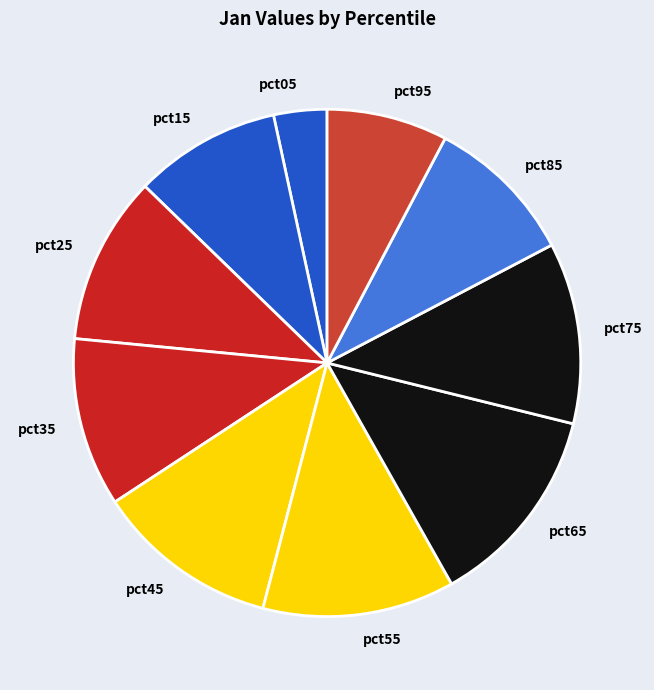

True or false: pct55 accounts for 1% of the total.

False